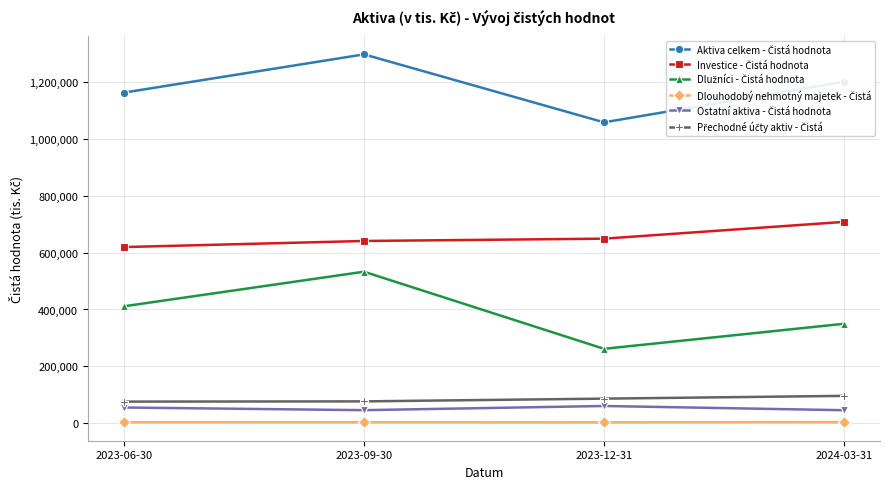

What is the label of the 4th point from the right?

2023-06-30